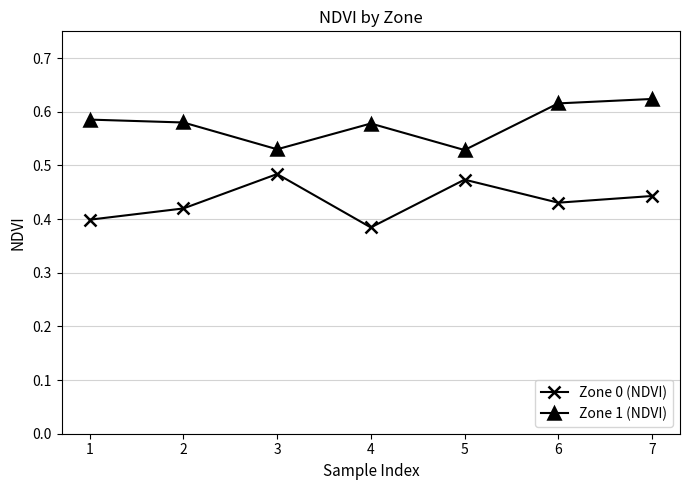

Count the Zone 1 (NDVI) values in the range 0 to 1.

7